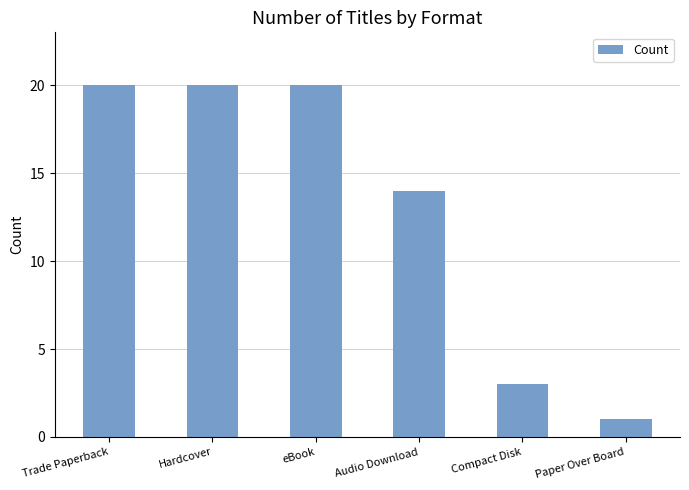

What is the label of the 1st bar from the right?

Paper Over Board